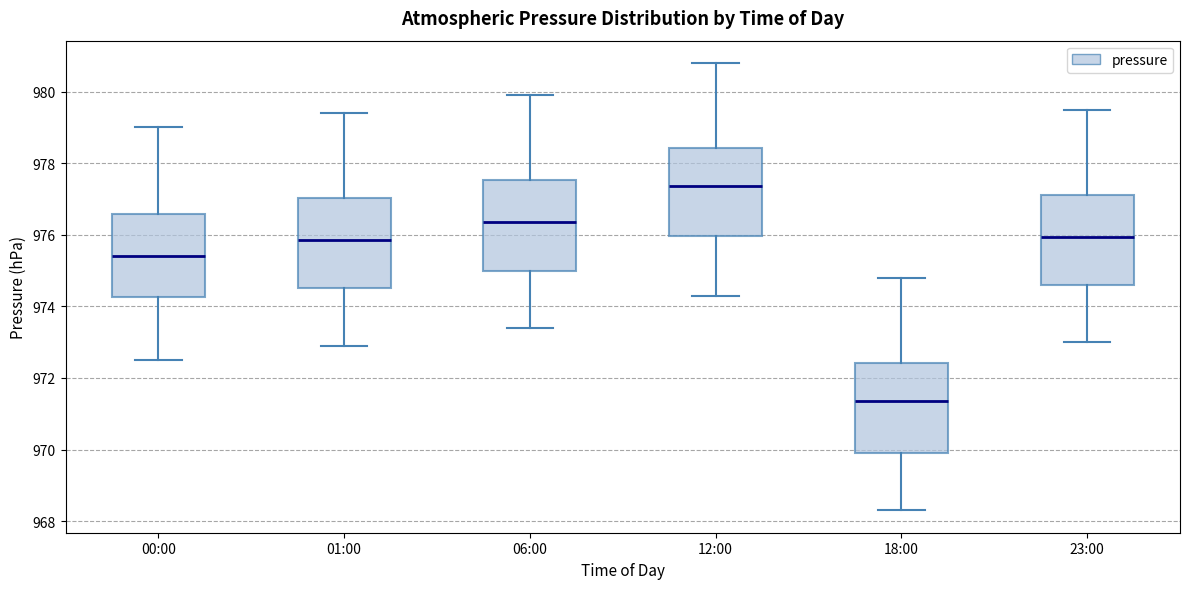

Reading left to right, transcribe this box plot: for each box, give where its median line is, the range the box spans, and where its two whiskers end, as read against the y-axis. The values are not printed on the chart, so give them approximately, as read against the axis.

00:00: median 975.4, box 974.2 to 976.6, whiskers 972.6 to 979.0
01:00: median 975.8, box 974.6 to 977.0, whiskers 973.0 to 979.4
06:00: median 976.4, box 975.0 to 977.6, whiskers 973.4 to 980.0
12:00: median 977.4, box 976.0 to 978.4, whiskers 974.4 to 980.8
18:00: median 971.4, box 970.0 to 972.4, whiskers 968.4 to 974.8
23:00: median 976.0, box 974.6 to 977.2, whiskers 973.0 to 979.6